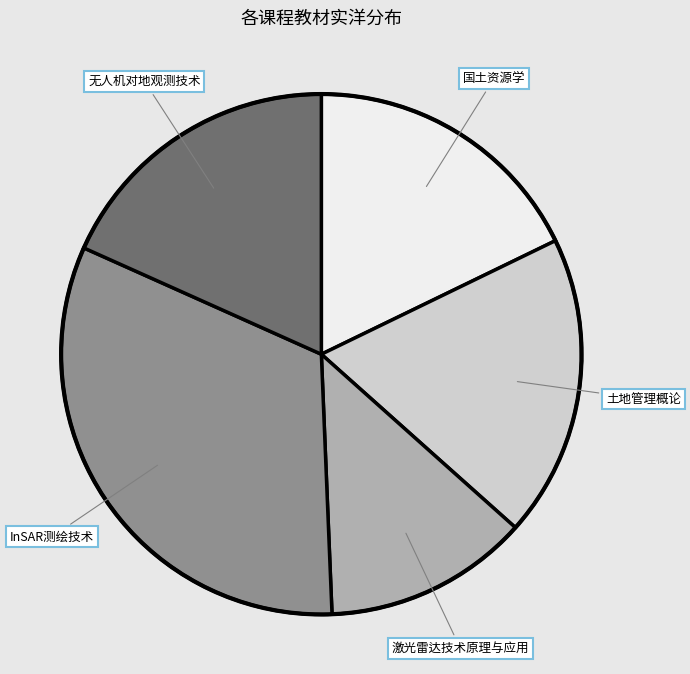

Which category has the biggest portion of the pie?

InSAR测绘技术